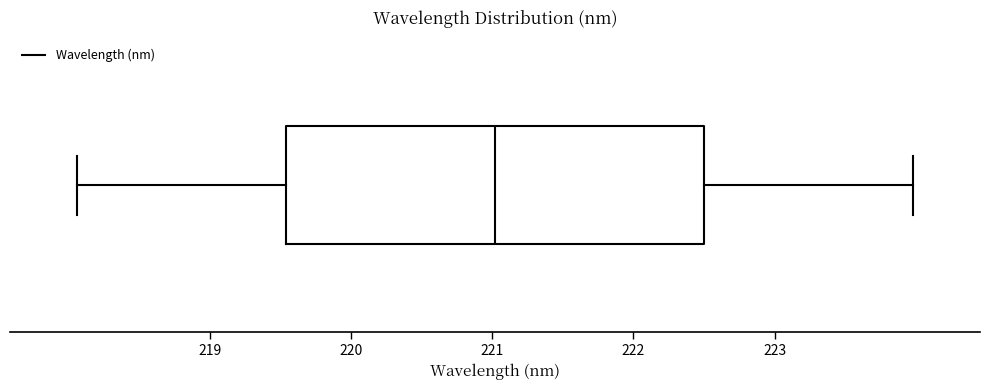

Read this box plot against the x-axis: the position of the median line, the range covered by the box, and the ends of both whiskers. The values are not printed on the chart, so give them approximately, as read against the axis.

median 221.0, box 219.5 to 222.5, whiskers 218.1 to 224.0